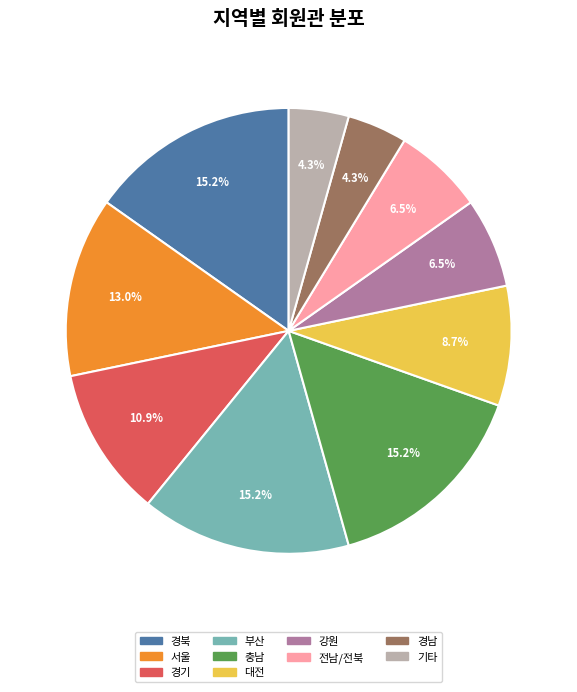

The 기타 slice represents 10% of the pie. True or false?

False